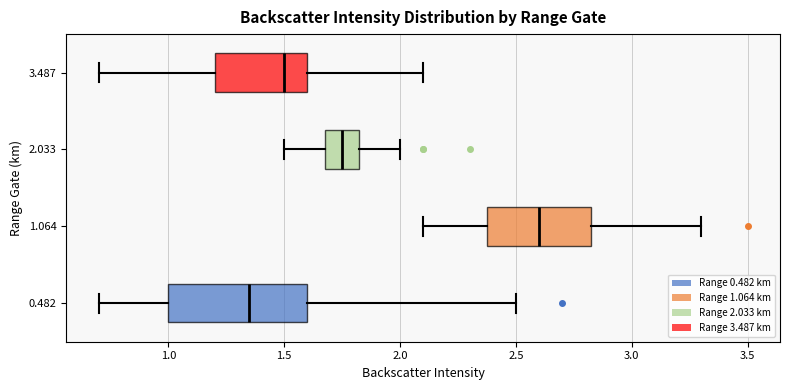

Which box's median line is the furthest to the right?

1.064